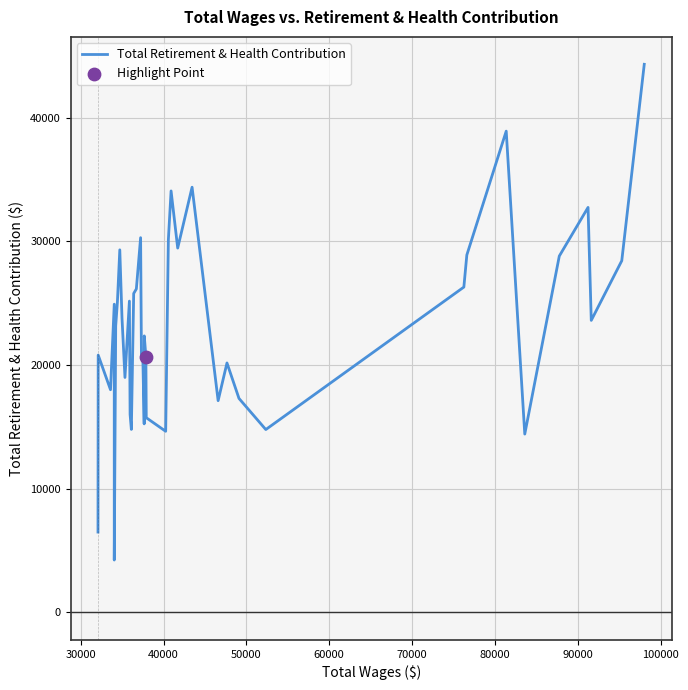

What is the minimum value shown in the chart?

4237